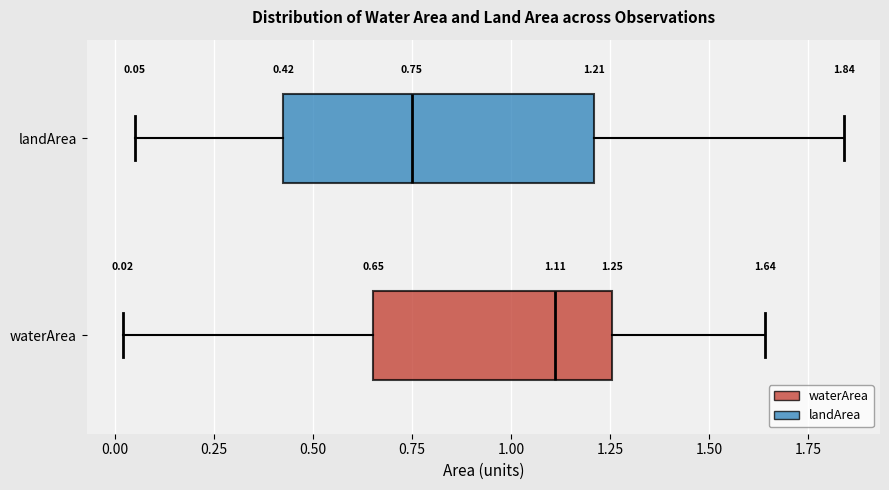

Which box's median line is the furthest to the left?

landArea